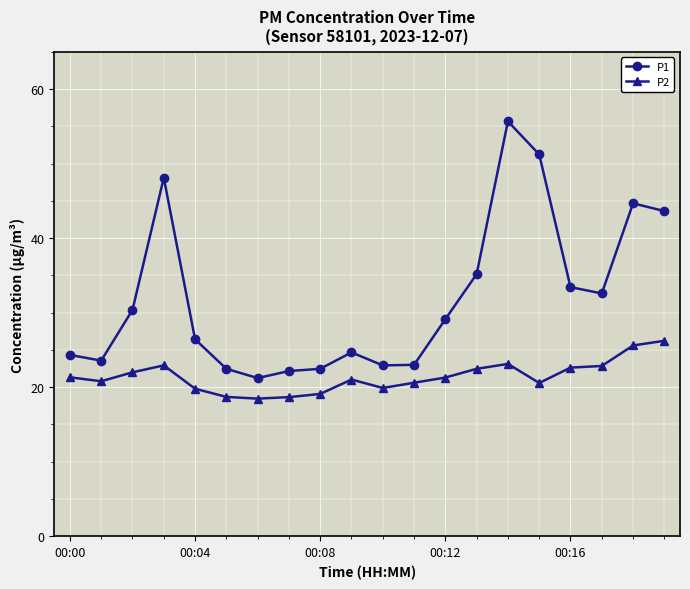

What is the value of the P1 point at the 14th from the left?

35.2